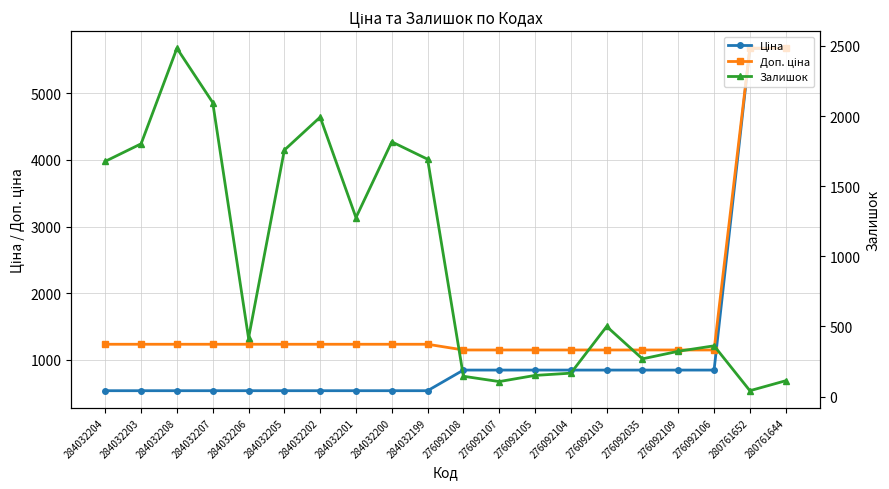

What is the average value of the Доп. ціна series?

1645.0